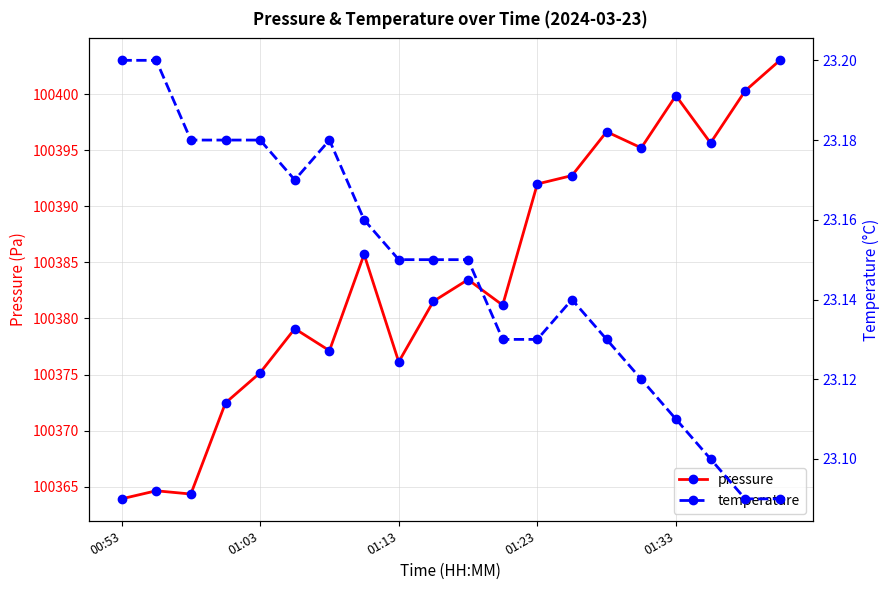

How many lines are shown in the chart?

2